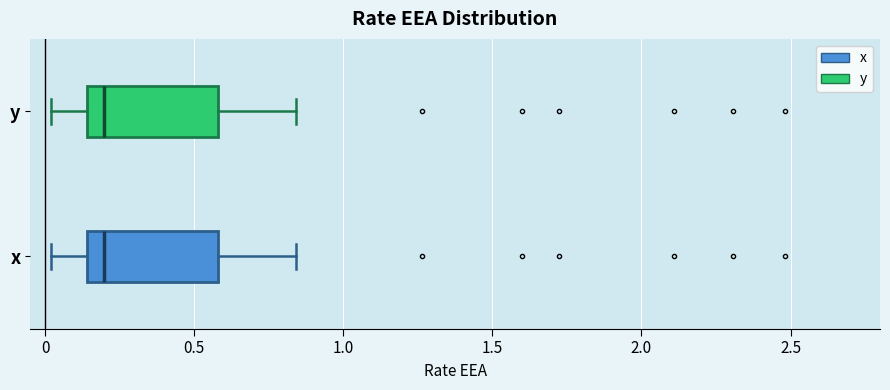

Where does the left whisker of the box for x end on the x-axis? The values are not printed on the chart, so give them approximately, as read against the axis.

0.00